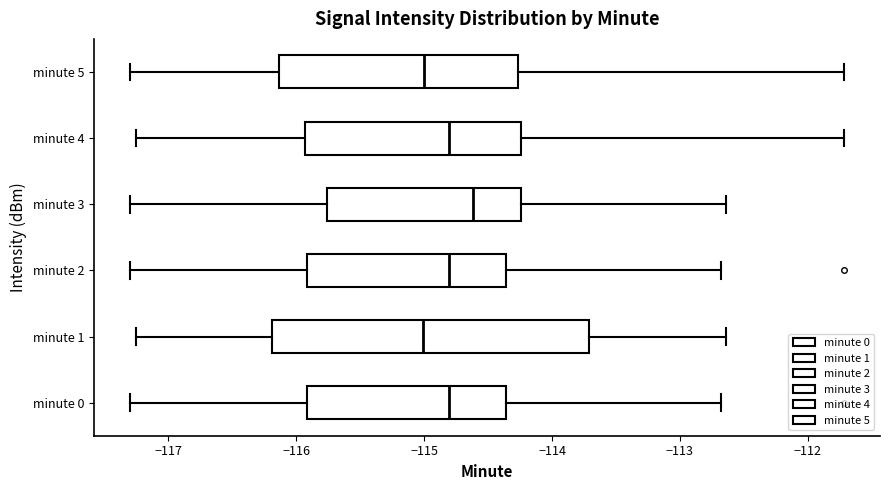

Reading bottom to top, read every box against the x-axis: the position of its median line, the range the box covers, and the ends of its whiskers. The values are not printed on the chart, so give them approximately, as read against the axis.

minute 0: median -114.8, box -115.9 to -114.4, whiskers -117.3 to -112.7
minute 1: median -115.0, box -116.2 to -113.7, whiskers -117.2 to -112.6
minute 2: median -114.8, box -115.9 to -114.4, whiskers -117.3 to -112.7
minute 3: median -114.6, box -115.8 to -114.2, whiskers -117.3 to -112.6
minute 4: median -114.8, box -115.9 to -114.2, whiskers -117.2 to -111.7
minute 5: median -115.0, box -116.1 to -114.3, whiskers -117.3 to -111.7